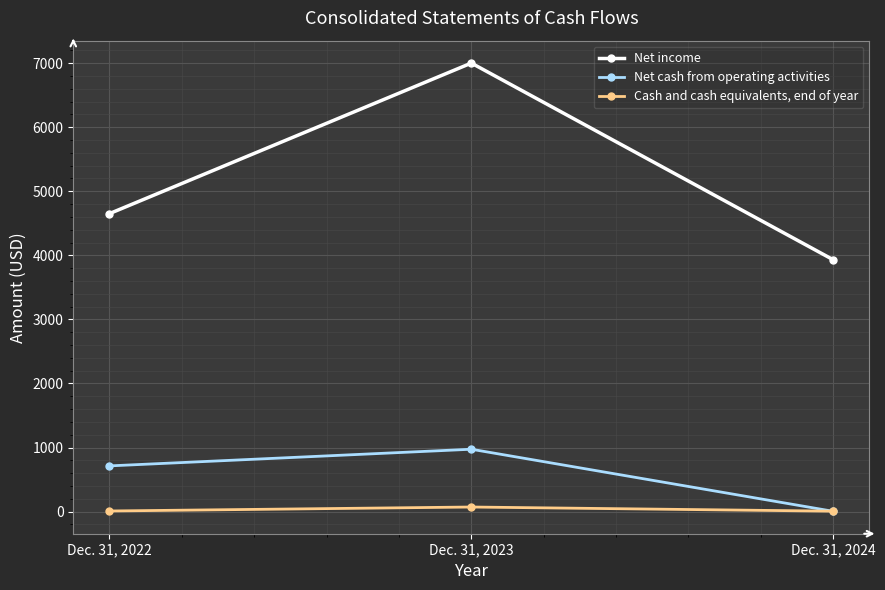

At which category is the sum across all series the highest?

Dec. 31, 2023